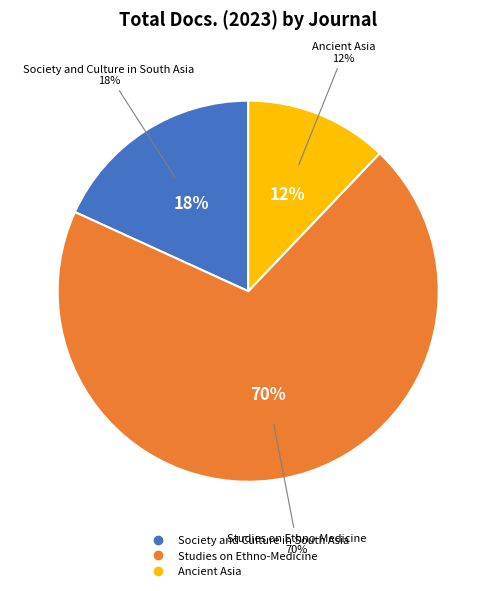

What is the smallest slice in the pie chart?

Ancient Asia